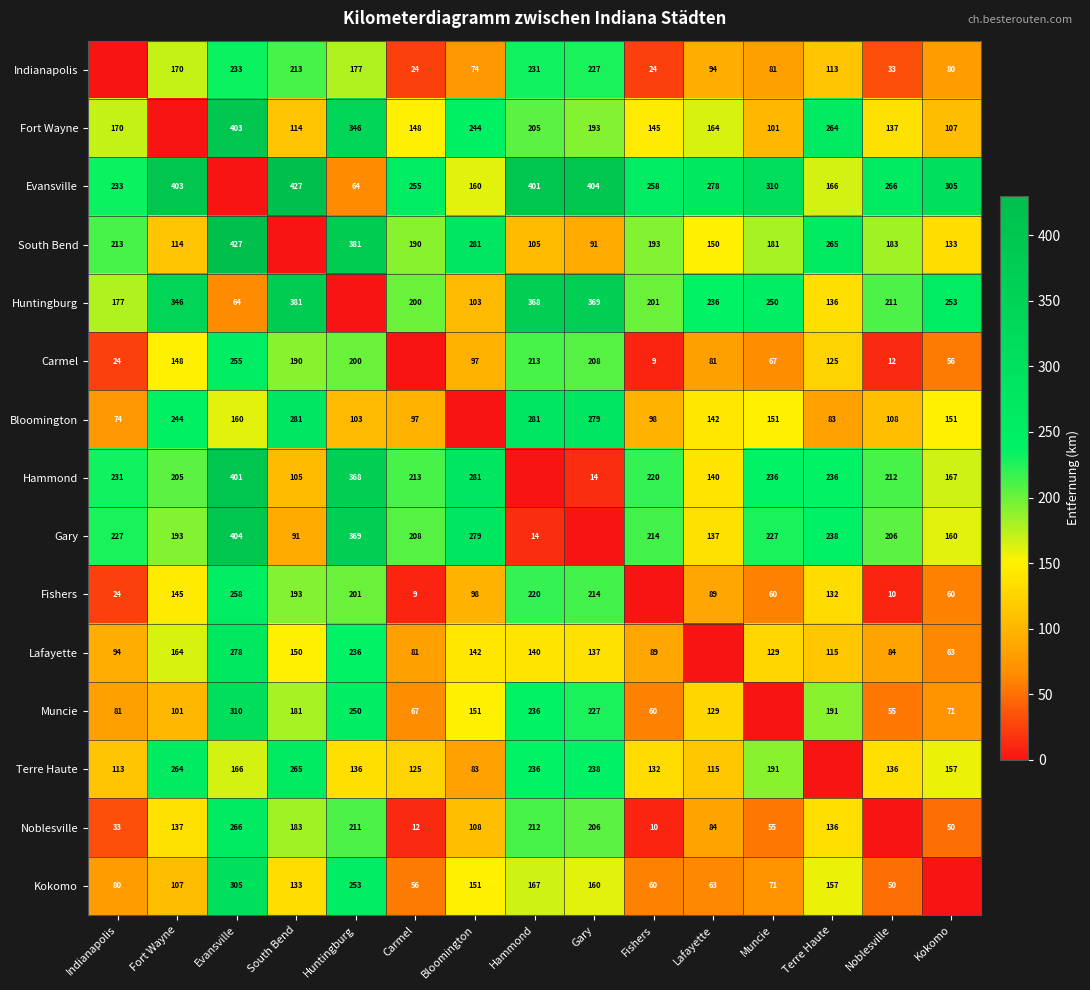

Is it true that South Bend equals 381 at Huntingburg?

True